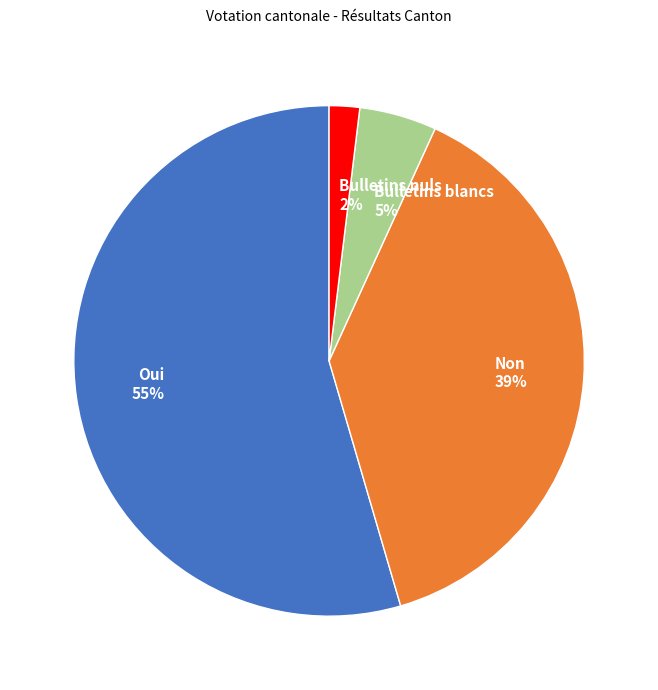

What is the smallest slice in the pie chart?

Bulletins nuls